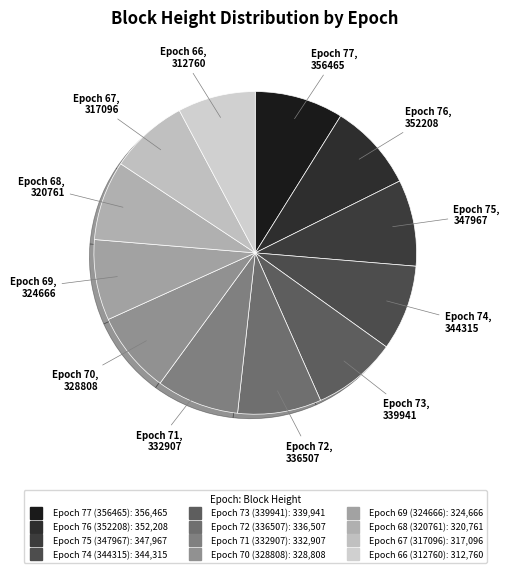

What portion of the pie excludes Epoch 77 (356465)?

91.1%